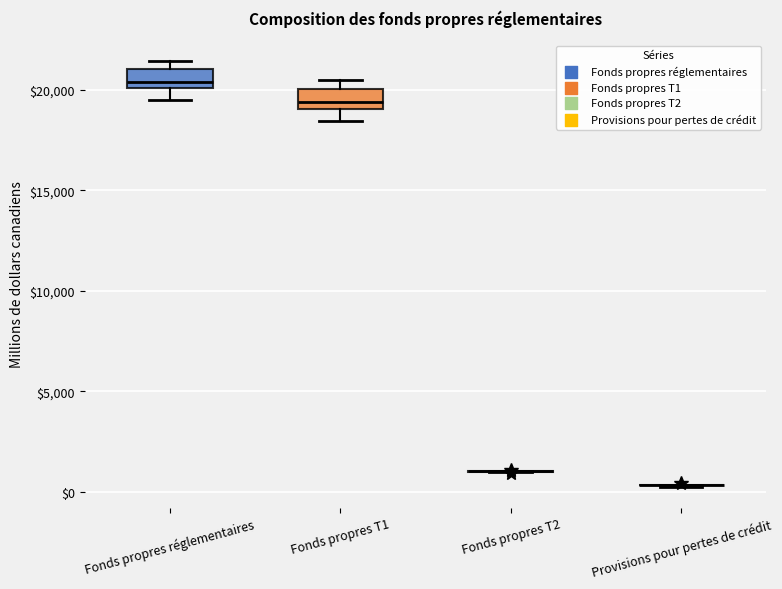

Reading left to right, transcribe this box plot: for each box, give where its median line is, the range the box spans, and where its two whiskers end, as read against the y-axis. The values are not printed on the chart, so give them approximately, as read against the axis.

Fonds propres réglementaires: median 20500, box 20000 to 21000, whiskers 19500 to 21500
Fonds propres T1: median 19500, box 19000 to 20000, whiskers 18500 to 20500
Fonds propres T2: box collapsed to a line at 1000, whiskers 1000 to 1000
Provisions pour pertes de crédit: box collapsed to a line at 500, whiskers 0 to 500